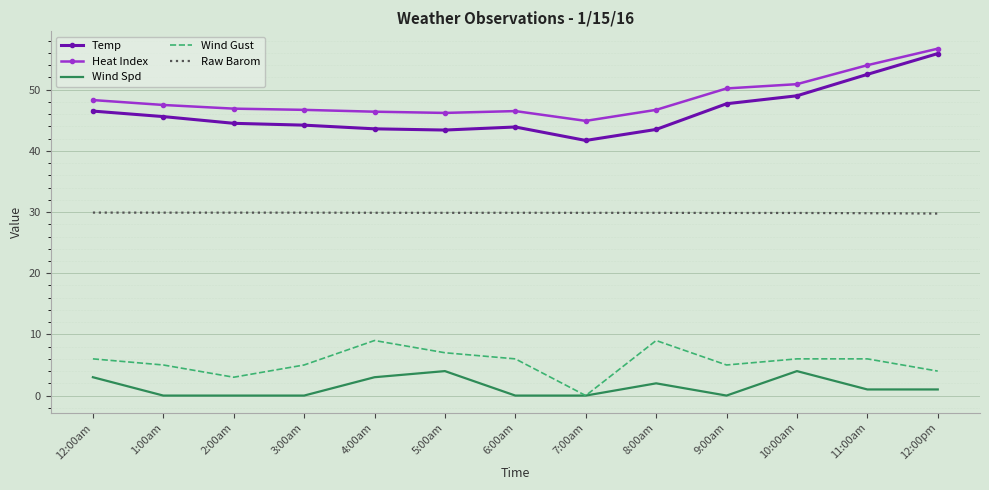

True or false: Wind Spd has more than 2 points higher than both neighbors.

True